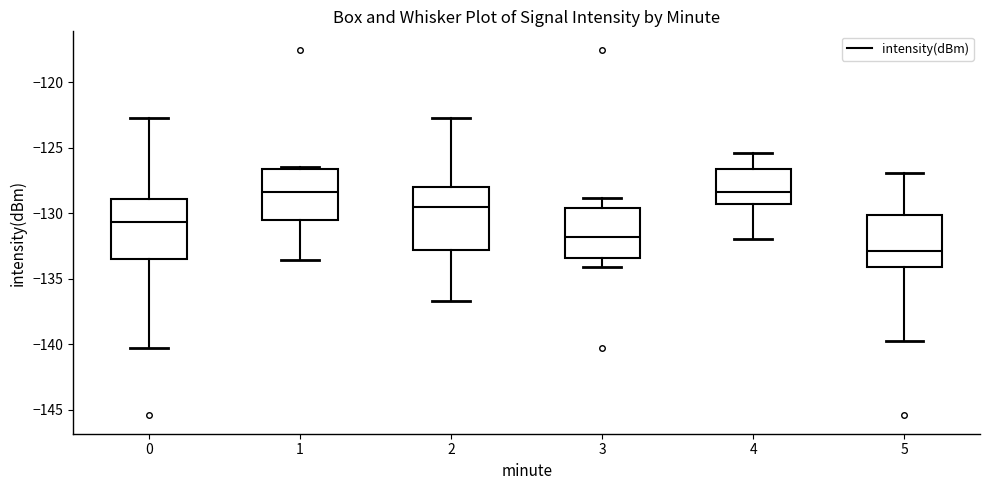

Reading left to right, transcribe this box plot: for each box, give where its median line is, the range the box spans, and where its two whiskers end, as read against the y-axis. The values are not printed on the chart, so give them approximately, as read against the axis.

0: median -130.5, box -133.5 to -129.0, whiskers -140.5 to -122.5
1: median -128.5, box -130.5 to -126.5, whiskers -133.5 to -126.5
2: median -129.5, box -133.0 to -128.0, whiskers -136.5 to -122.5
3: median -132.0, box -133.5 to -129.5, whiskers -134.0 to -129.0
4: median -128.5, box -129.5 to -126.5, whiskers -132.0 to -125.5
5: median -133.0, box -134.0 to -130.0, whiskers -140.0 to -127.0